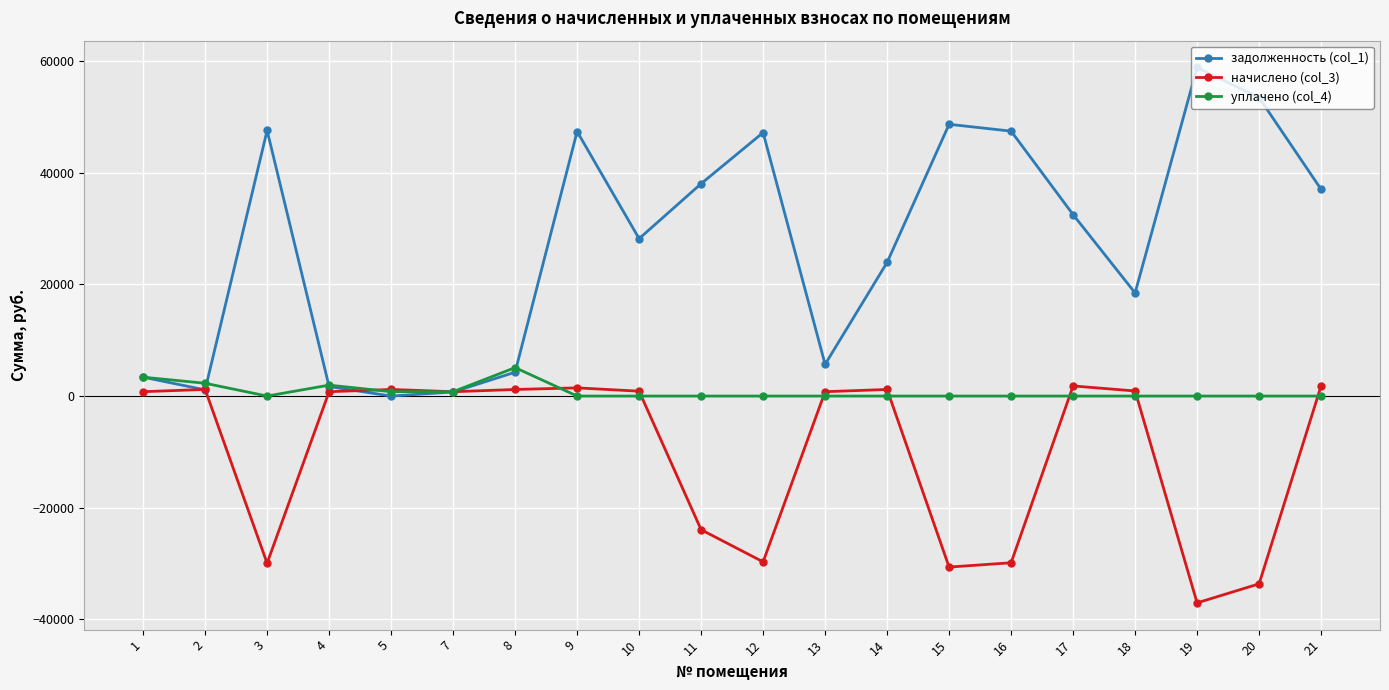

True or false: задолженность (col_1) has a value of 48679.4 at 15.

True